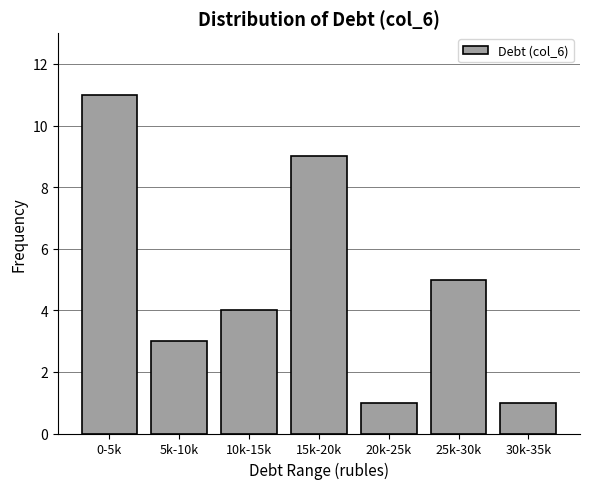

Reading left to right, what are all the values shown in this chart?

0-5k=11	5k-10k=3	10k-15k=4	15k-20k=9	20k-25k=1	25k-30k=5	30k-35k=1